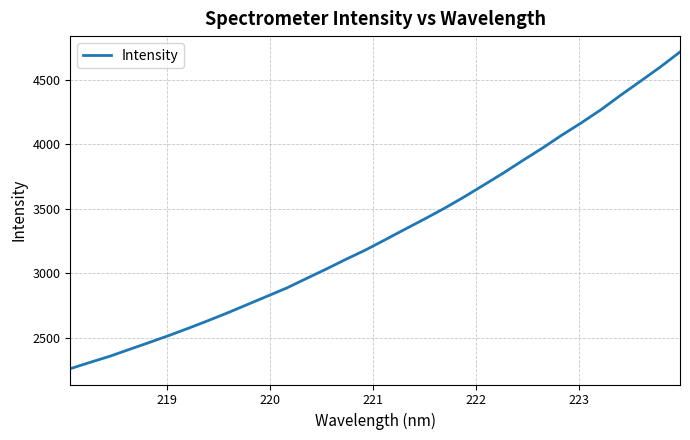

What is the maximum value shown in the chart?

4714.6